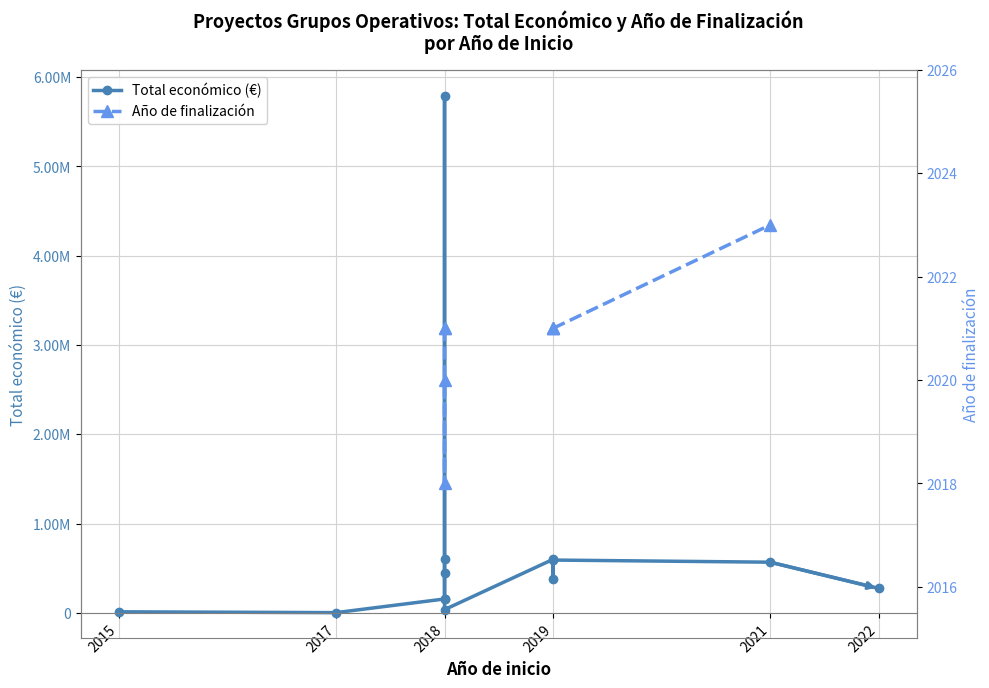

Is the value of Total económico (€) at 2021 greater than the value of Año de finalización at 2022?

No